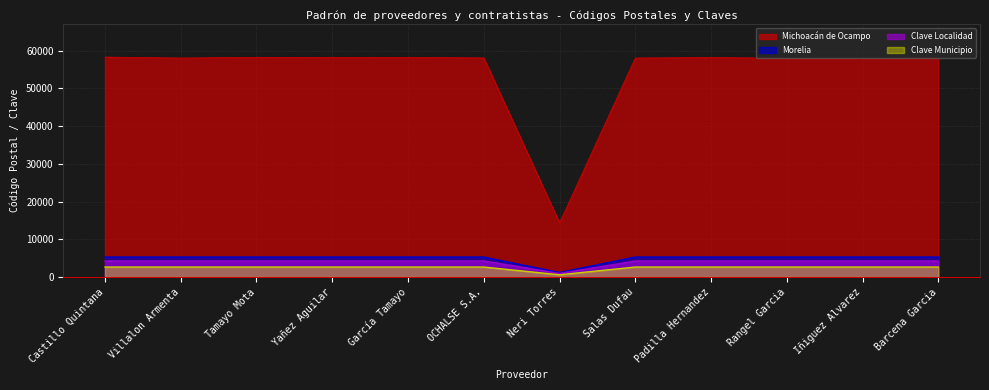

What is the value of the Clave Municipio point at the 6th from the left?

2650